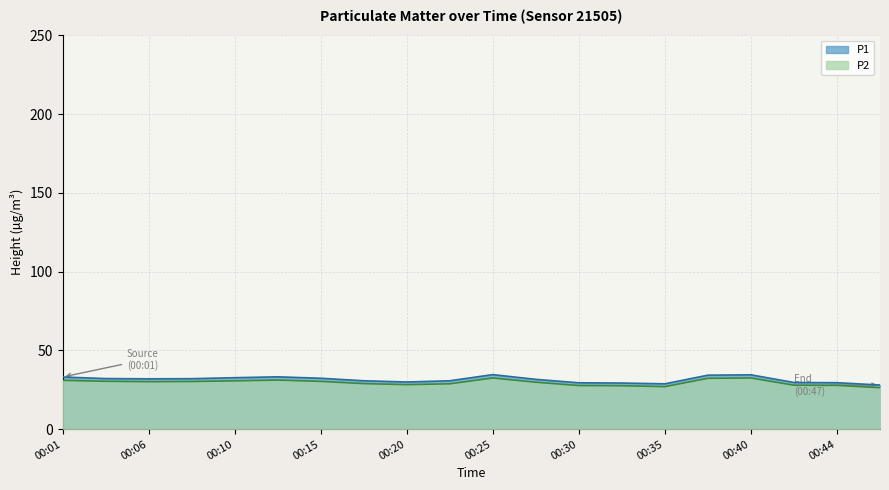

True or false: P2 and P1 cross at least once.

False